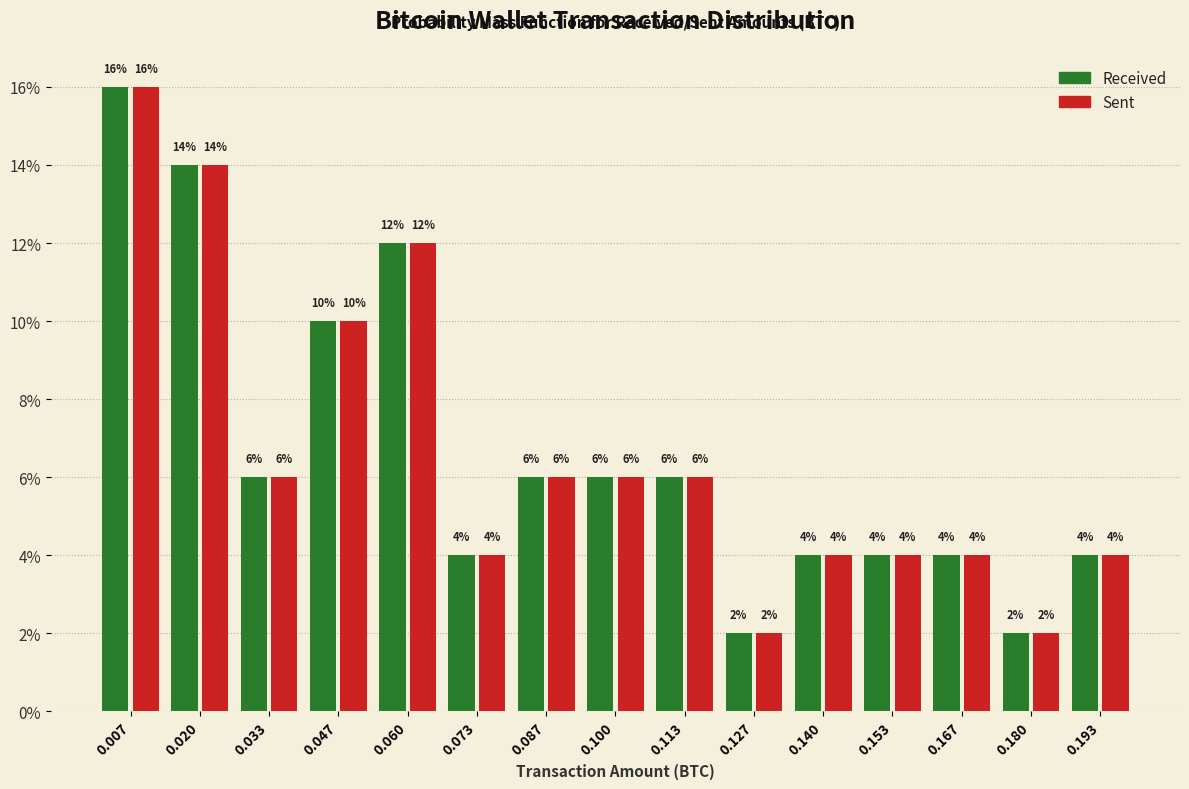

Reading left to right, transcribe this chart: for each range on the x-axis, give the height of each series' bar. The bar edges are not printed on the chart, so give them approximately, as read against the axis.

0.000 to 0.014: Received=16	Sent=16
0.014 to 0.026: Received=14	Sent=14
0.026 to 0.040: Received=6	Sent=6
0.040 to 0.054: Received=10	Sent=10
0.054 to 0.066: Received=12	Sent=12
0.066 to 0.080: Received=4	Sent=4
0.080 to 0.094: Received=6	Sent=6
0.094 to 0.106: Received=6	Sent=6
0.106 to 0.120: Received=6	Sent=6
0.120 to 0.134: Received=2	Sent=2
0.134 to 0.146: Received=4	Sent=4
0.146 to 0.160: Received=4	Sent=4
0.160 to 0.174: Received=4	Sent=4
0.174 to 0.186: Received=2	Sent=2
0.186 to 0.200: Received=4	Sent=4